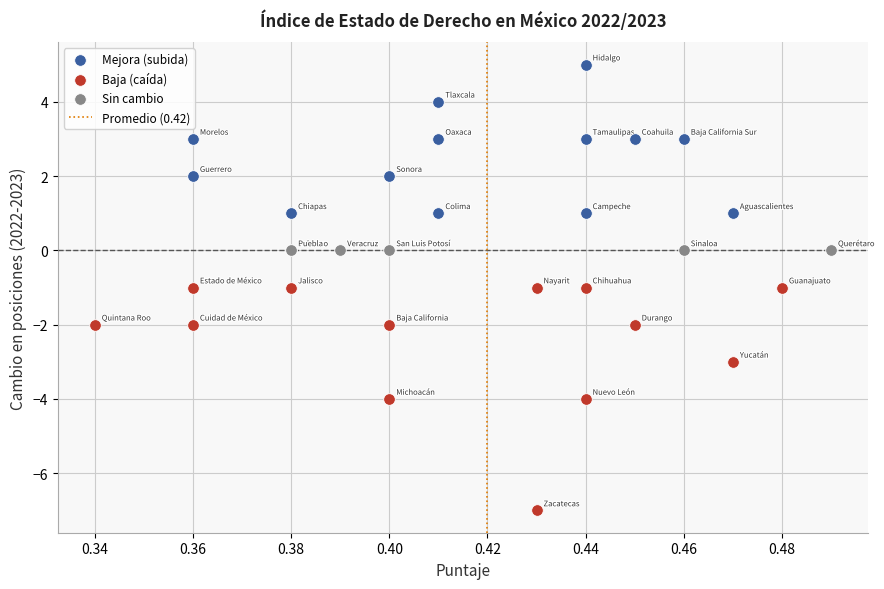

Which series contains the highest Y value?

Mejora (subida)